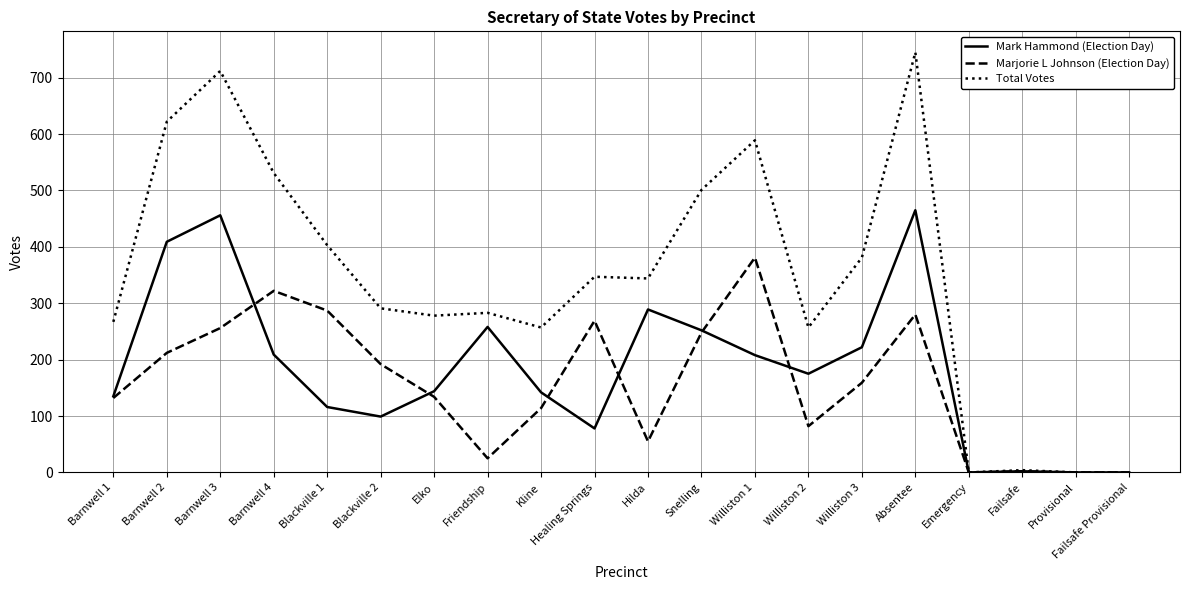

Which series has the largest total across all categories?

Total Votes